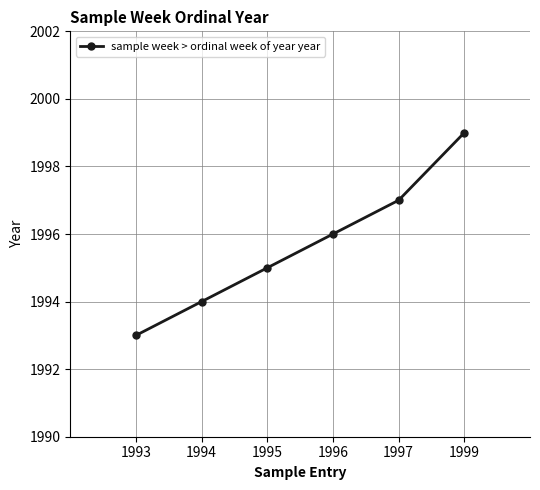

Count the values in the range 1994 to 1997.

4